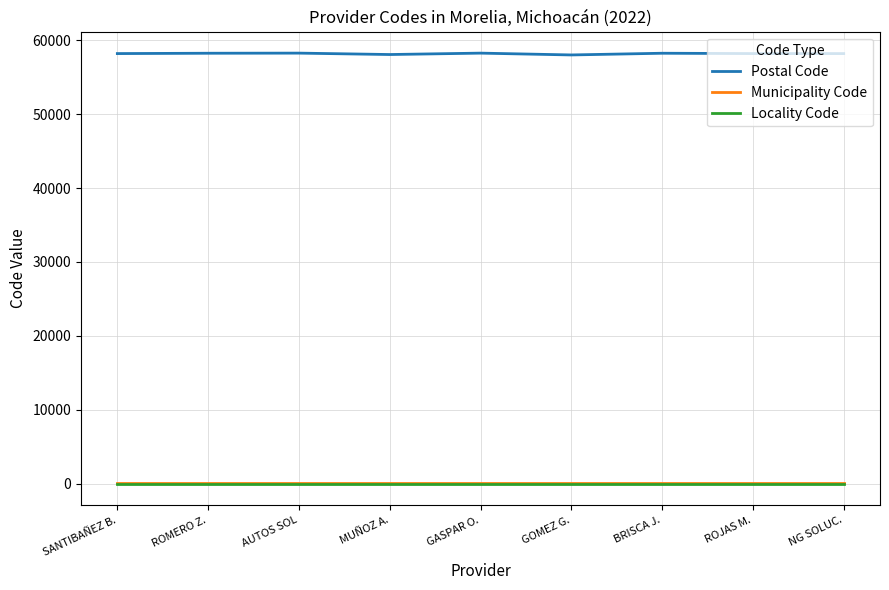

True or false: Postal Code and Locality Code cross at least once.

False